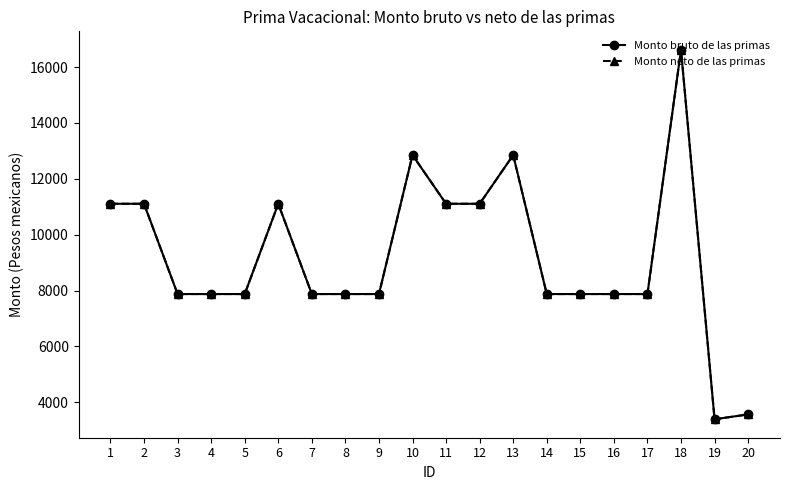

What is the total value across all series at 2?

22212.5